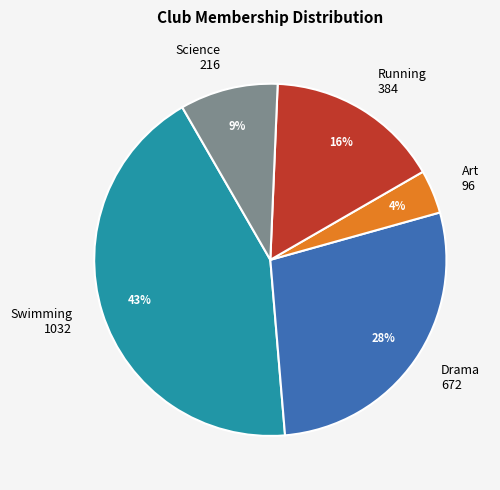

The Drama 672 slice represents 28% of the pie. True or false?

True